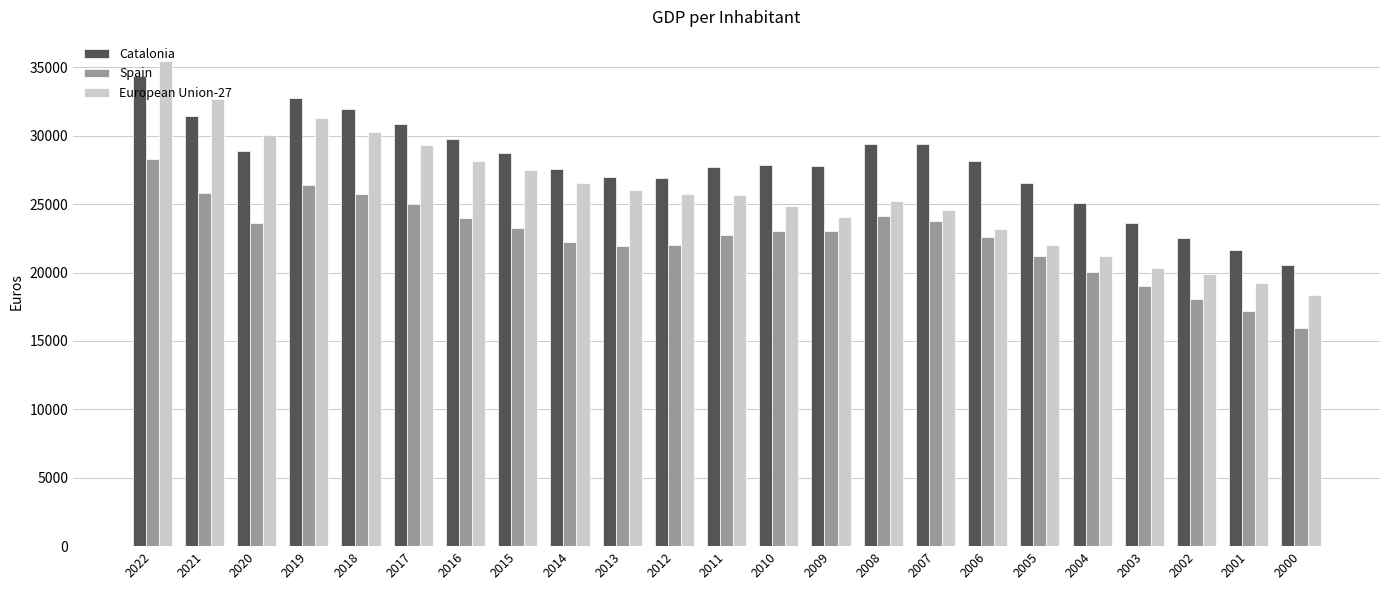

Is it true that Spain equals 24980 at 2017?

True